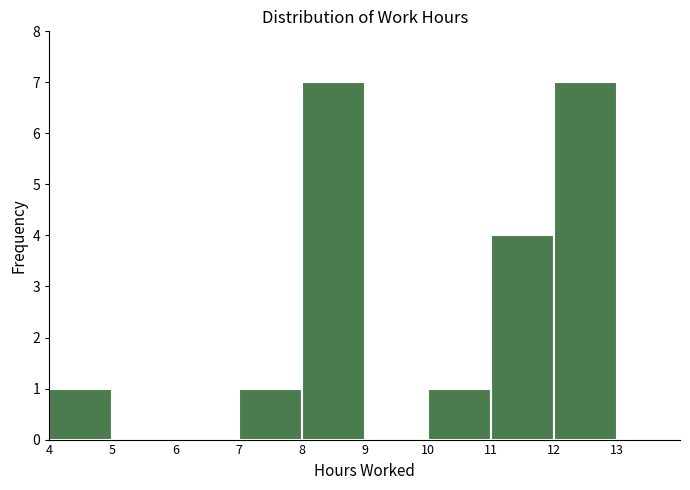

Reading left to right, list every bar in this chart as the range it spans on the x-axis followed by its height. The values are not printed on the chart, so give them approximately, as read against the axis.

4 to 5: 1
5 to 6: 0
6 to 7: 0
7 to 8: 1
8 to 9: 7
9 to 10: 0
10 to 11: 1
11 to 12: 4
12 to 13: 7
13 to 14: 0